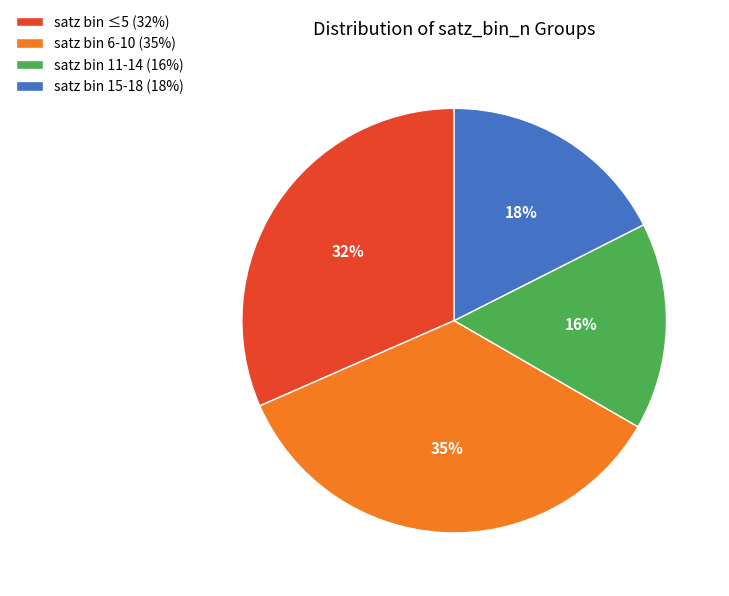

To the nearest percent, what is the difference between the satz bin 15-18 (18%) and satz bin ≤5 (32%) slice percentages?

14%